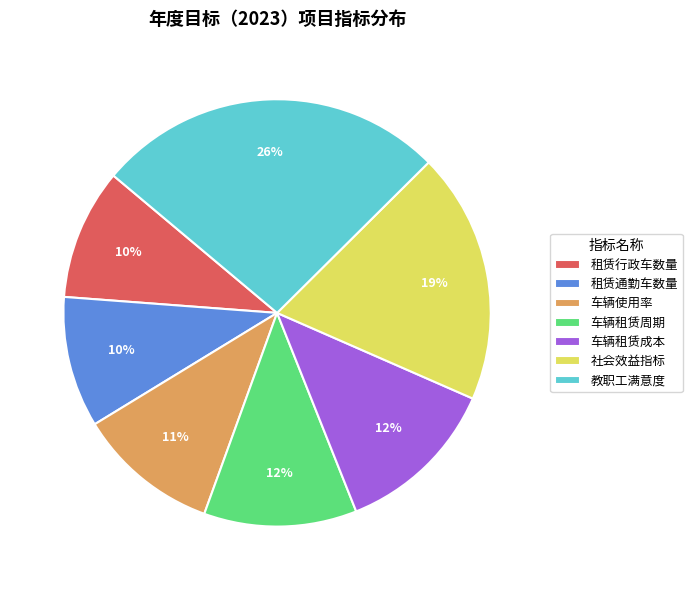

To the nearest percent, what percentage of the pie is 教职工满意度?

26%